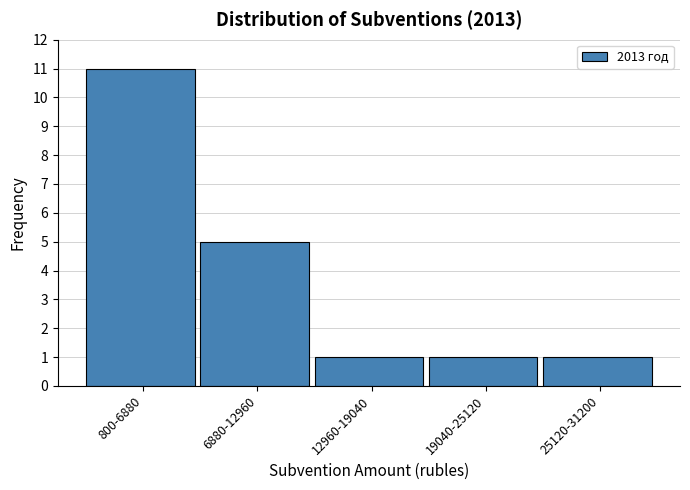

Reading right to left, transcribe all the data shown in this chart.

1	1	1	5	11